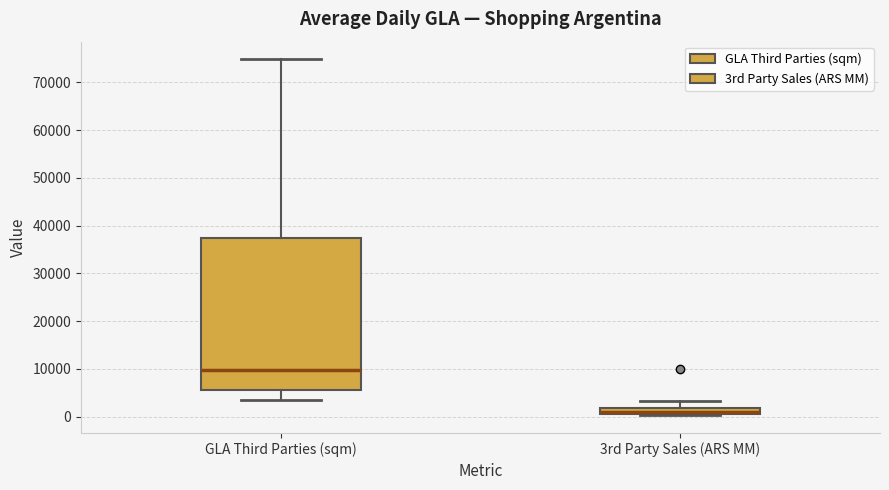

Which box has the lowest median line?

3rd Party Sales (ARS MM)